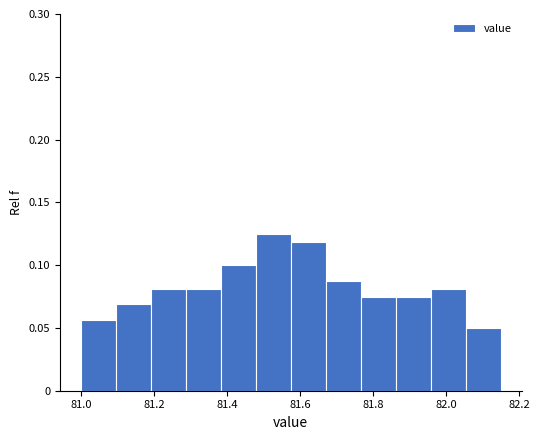

Over which range of the x-axis is the bar tallest?

81.48 to 81.58